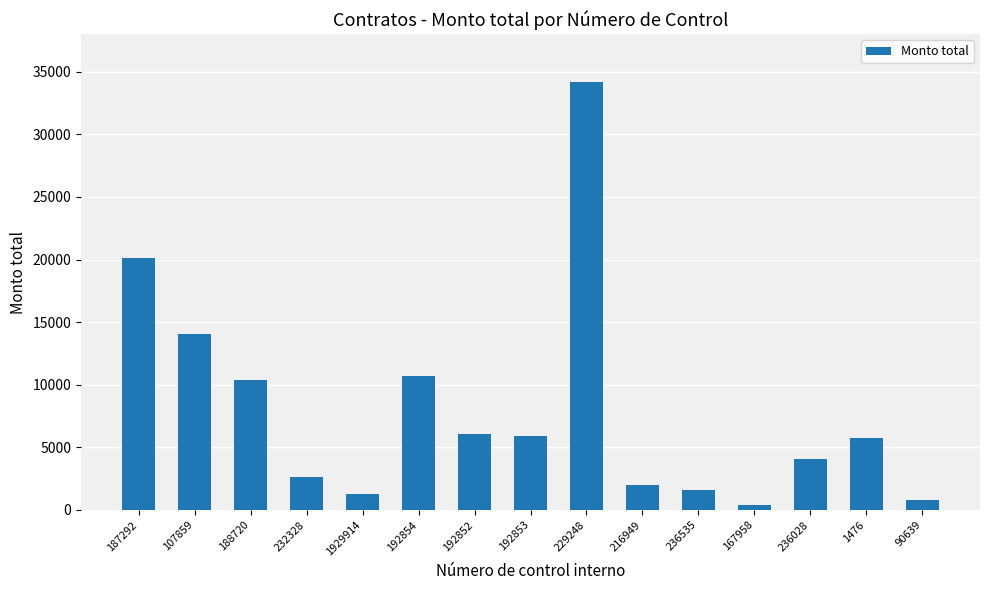

What is the maximum value shown in the chart?

34182.2